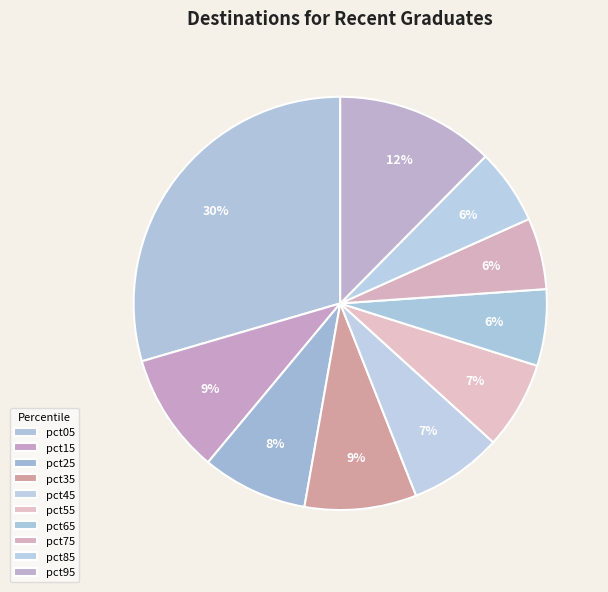

Count the number of slices in the pie.

10